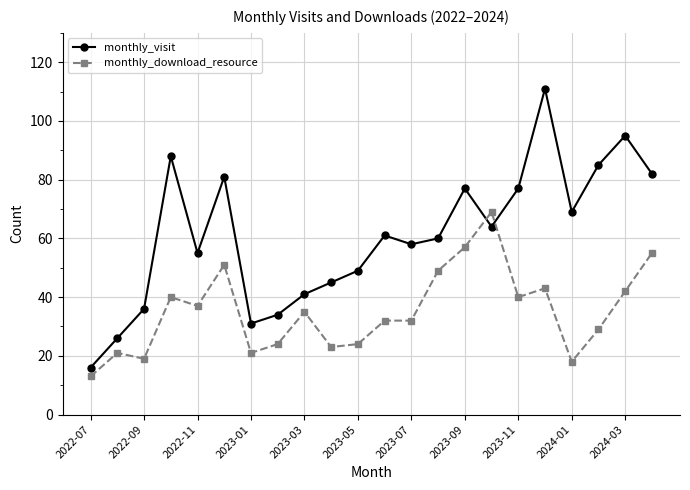

What is the difference between the second highest and second lowest values in the monthly_download_resource series?

39